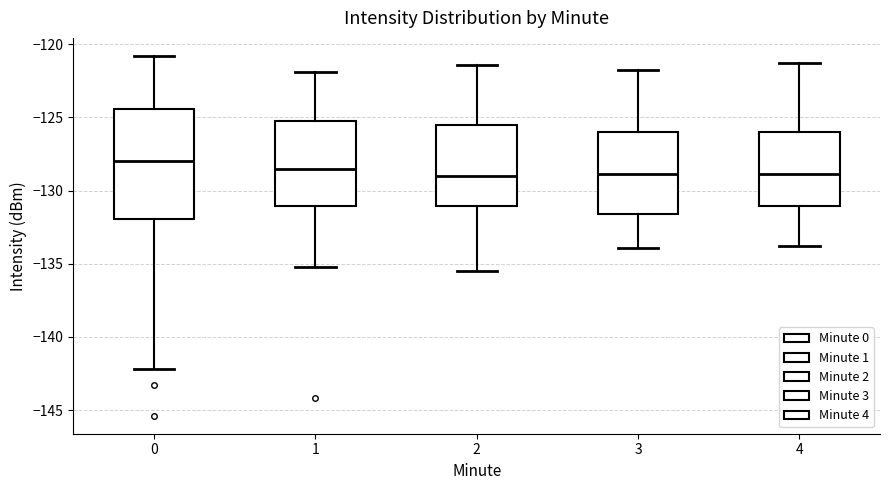

Where does the median line of the box at x = 2 sit on the y-axis? The values are not printed on the chart, so give them approximately, as read against the axis.

-129.0